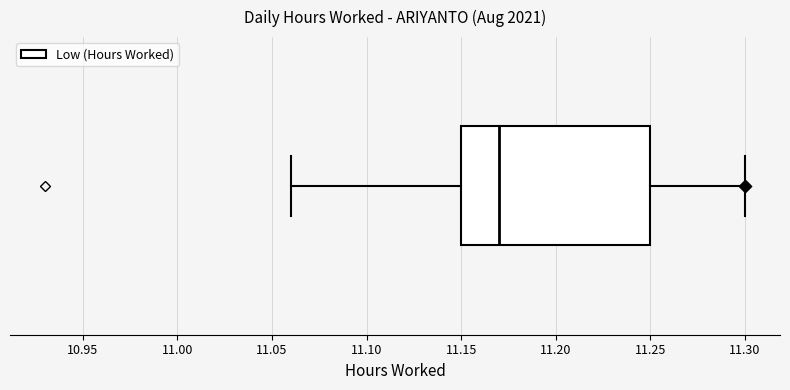

Transcribe this box plot: give where the median line is, the range the box spans, and where the two whiskers end, as read against the x-axis. The values are not printed on the chart, so give them approximately, as read against the axis.

median 11.17, box 11.15 to 11.25, whiskers 11.06 to 11.30